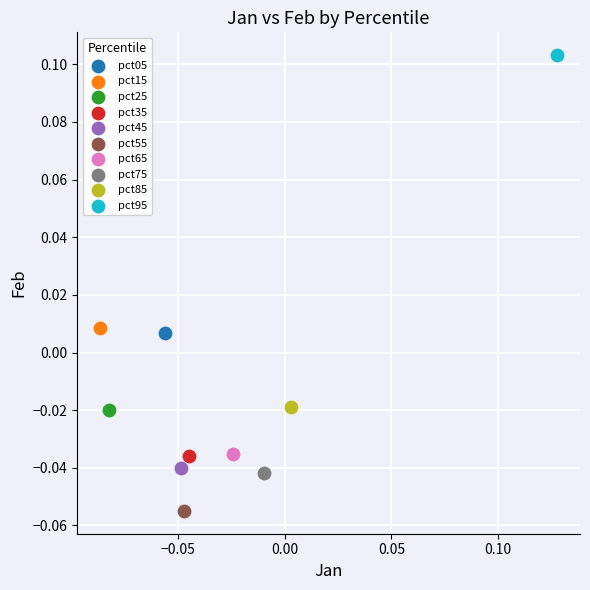

What are all the series names shown in the legend?

pct05, pct15, pct25, pct35, pct45, pct55, pct65, pct75, pct85, pct95